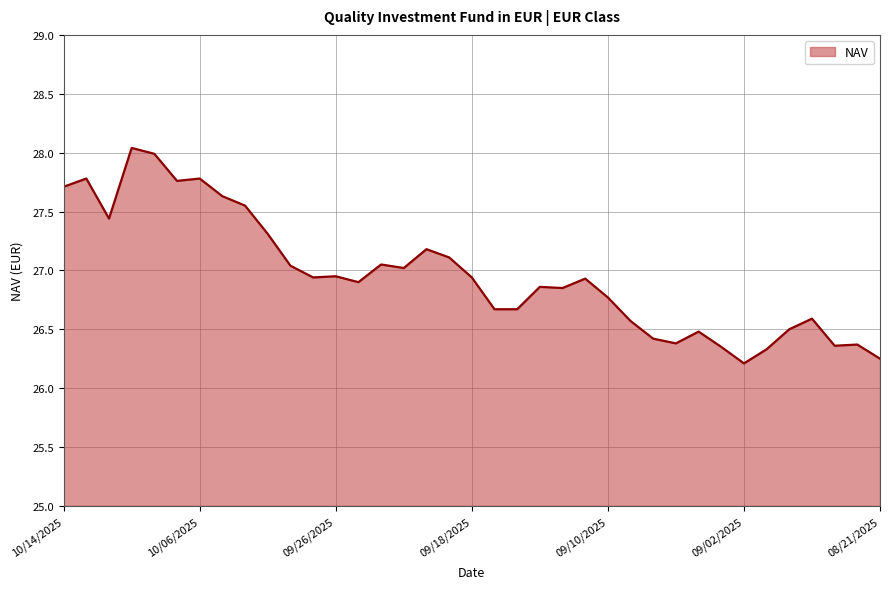

What is the difference between the maximum and minimum values?

1.8